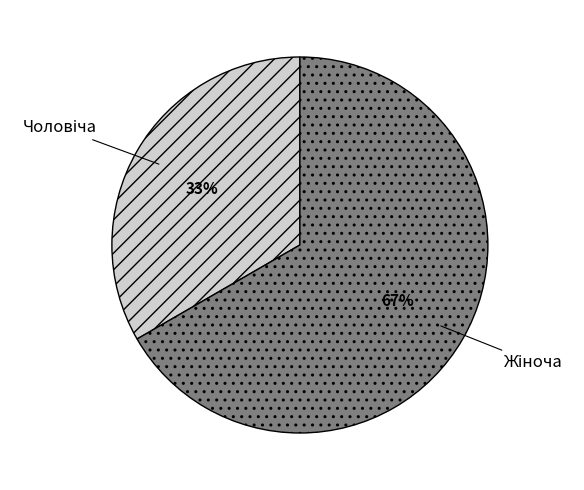

To the nearest percent, what is the average slice percentage?

50%